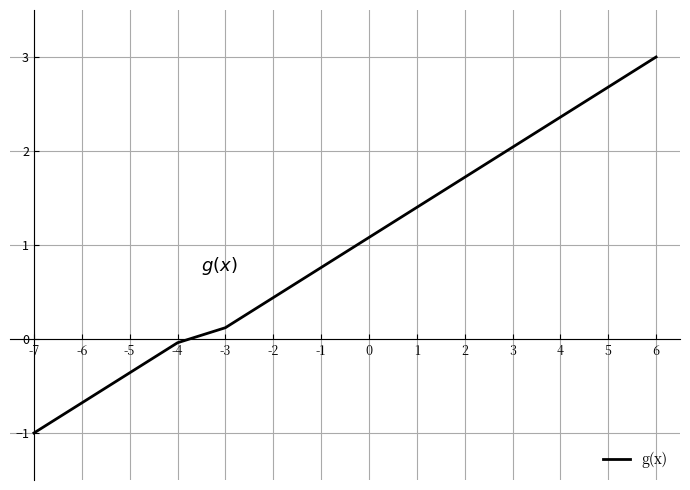

True or false: the data shows 3.0 at 6.

True